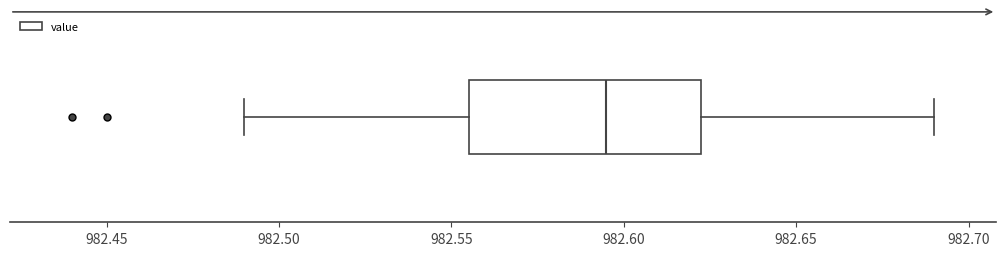

Read this box plot against the x-axis: the position of the median line, the range covered by the box, and the ends of both whiskers. The values are not printed on the chart, so give them approximately, as read against the axis.

median 982.595, box 982.555 to 982.625, whiskers 982.490 to 982.690